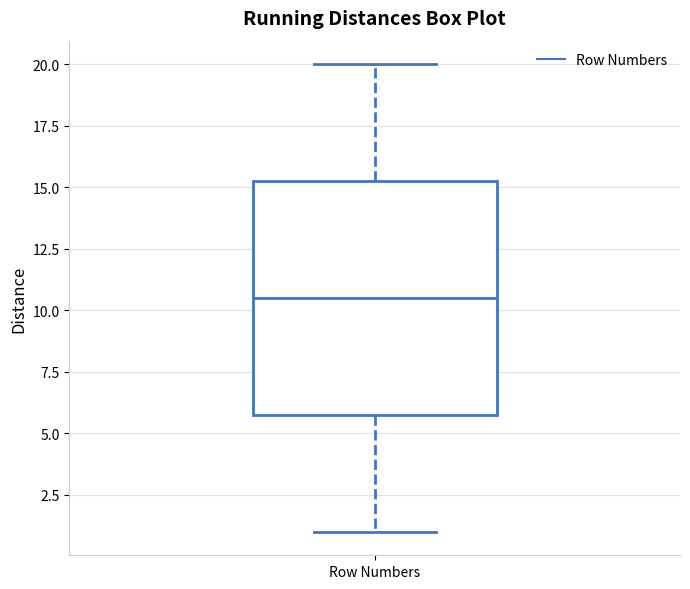

Where does the upper whisker of the box for Row Numbers end on the y-axis? The values are not printed on the chart, so give them approximately, as read against the axis.

20.0